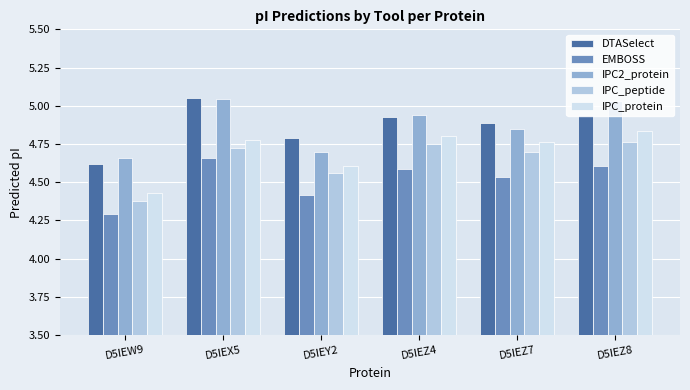

What are all the series names shown in the legend?

DTASelect, EMBOSS, IPC2_protein, IPC_peptide, IPC_protein